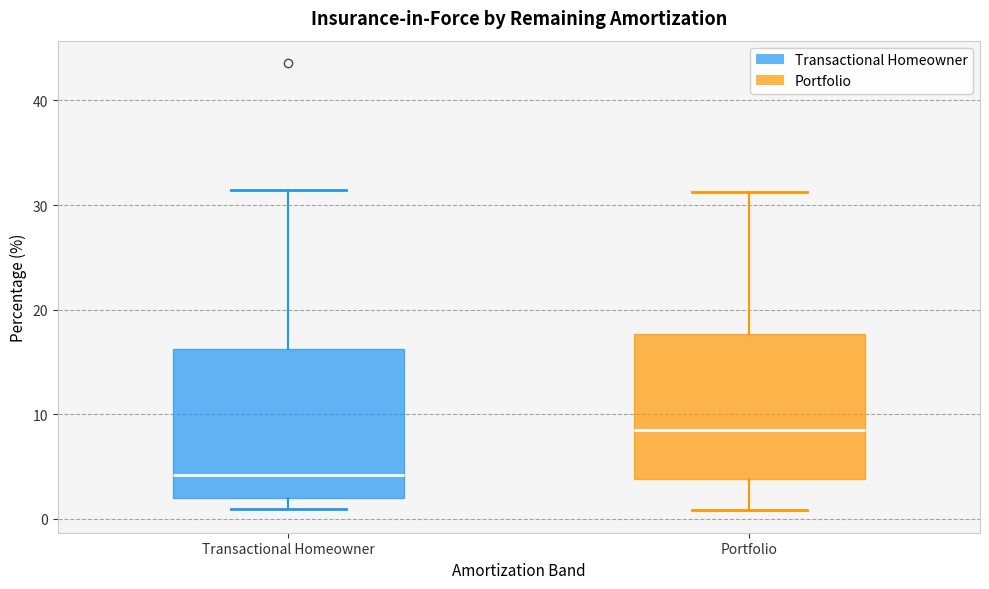

Reading left to right, read every box against the y-axis: the position of its median line, the range the box covers, and the ends of its whiskers. The values are not printed on the chart, so give them approximately, as read against the axis.

Transactional Homeowner: median 4, box 2 to 16, whiskers 1 to 31
Portfolio: median 8, box 4 to 18, whiskers 1 to 31